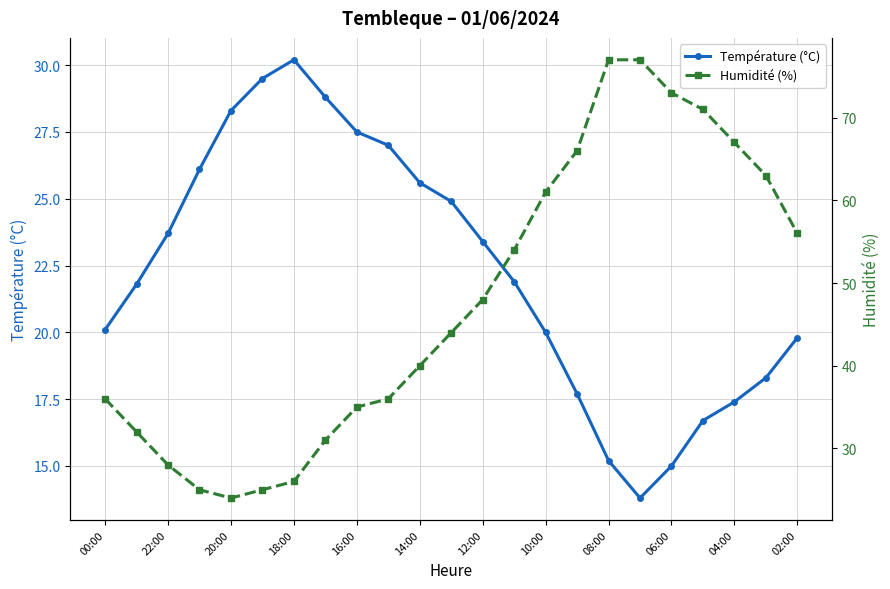

What is the lowest value of the Température (°C) series?

13.8